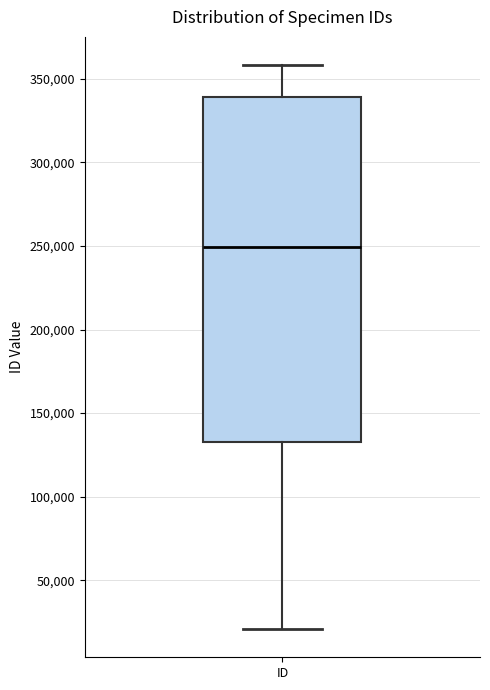

Where is the upper edge of the box for ID on the y-axis? The values are not printed on the chart, so give them approximately, as read against the axis.

340000